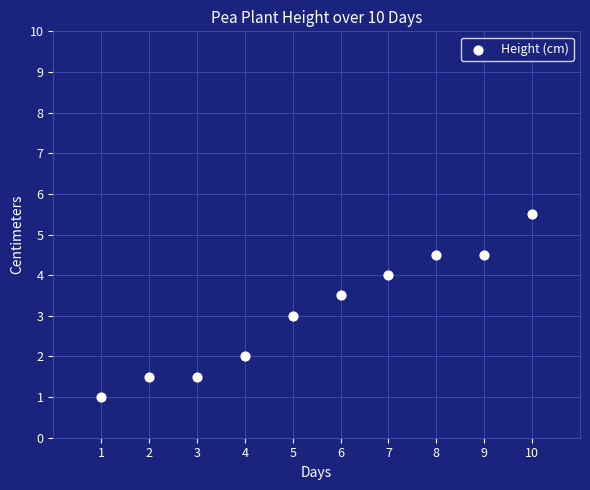

What is the average Y value?

3.1